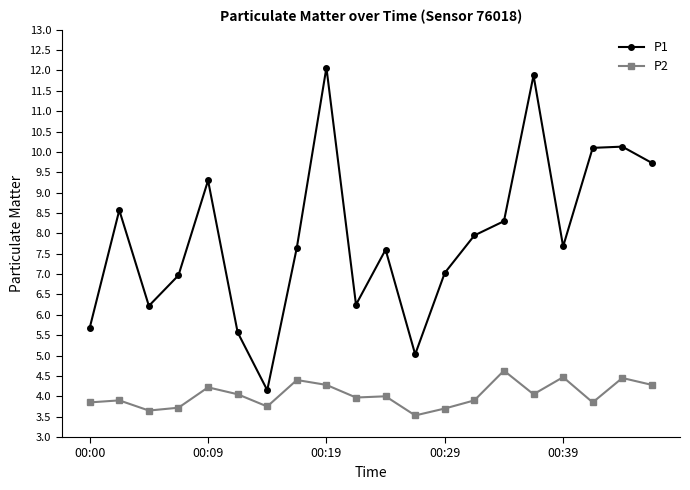

At how many categories does at least one series exceed 11?

2